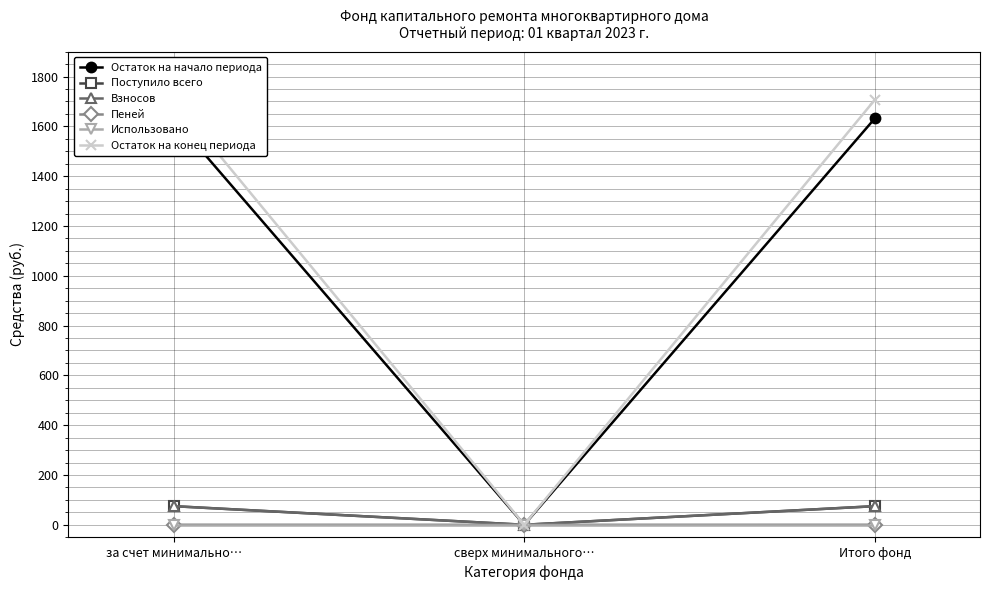

Is this an area chart (filled region under the line)?

No